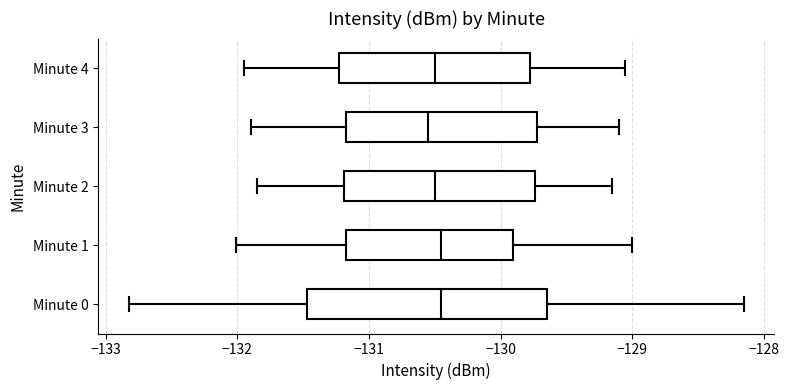

Where does the median line of the box for Minute 1 sit on the x-axis? The values are not printed on the chart, so give them approximately, as read against the axis.

-130.4